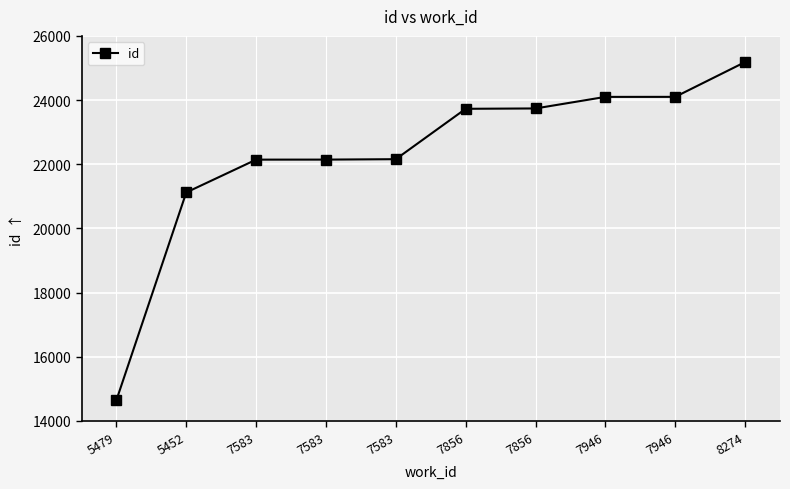

What is the average value?

22307